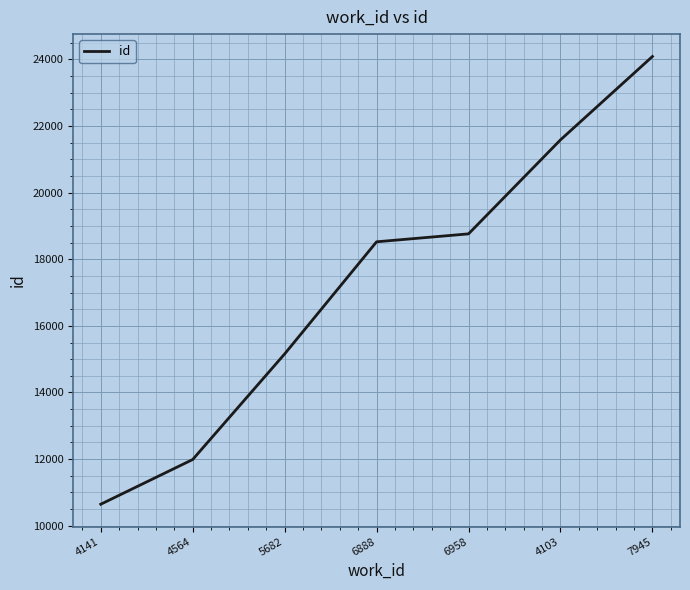

Count the number of data series in this chart.

1